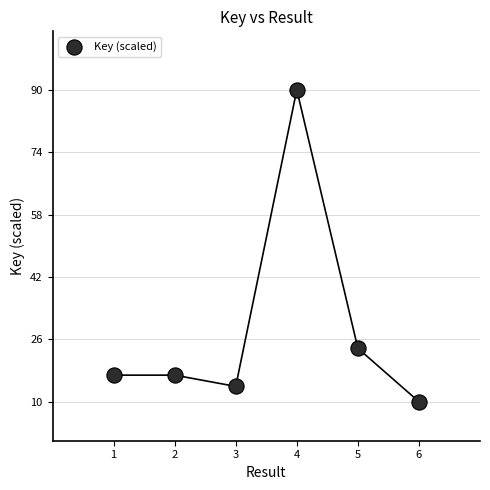

What Y value in the scatter plot is closest to 50?

23.7